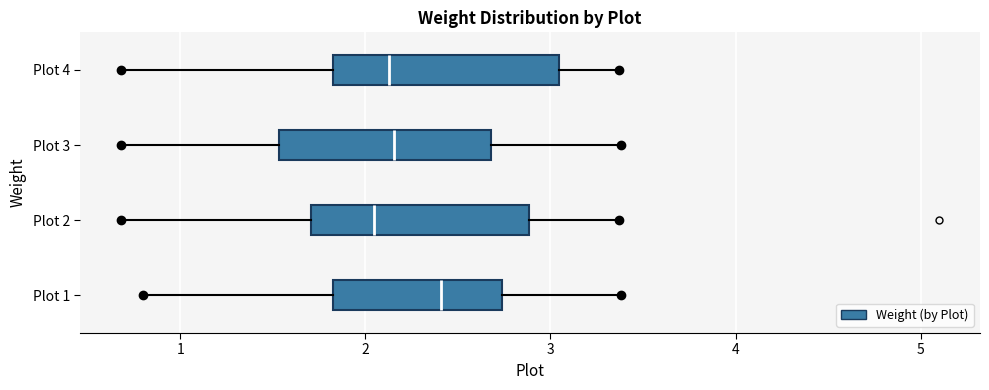

Which box's median line is the furthest to the right?

Plot 1